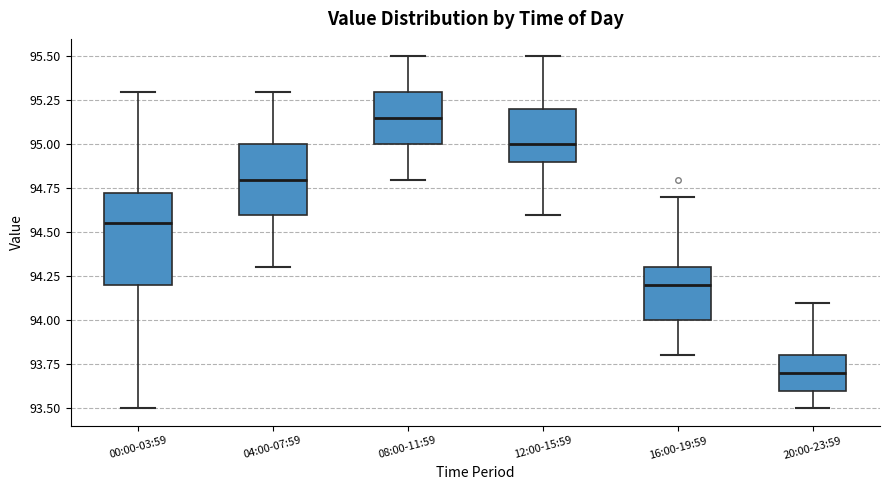

Reading left to right, read every box against the y-axis: the position of its median line, the range the box covers, and the ends of its whiskers. The values are not printed on the chart, so give them approximately, as read against the axis.

00:00-03:59: median 94.55, box 94.20 to 94.75, whiskers 93.50 to 95.30
04:00-07:59: median 94.80, box 94.60 to 95.00, whiskers 94.30 to 95.30
08:00-11:59: median 95.15, box 95.00 to 95.30, whiskers 94.80 to 95.50
12:00-15:59: median 95.00, box 94.90 to 95.20, whiskers 94.60 to 95.50
16:00-19:59: median 94.20, box 94.00 to 94.30, whiskers 93.80 to 94.70
20:00-23:59: median 93.70, box 93.60 to 93.80, whiskers 93.50 to 94.10